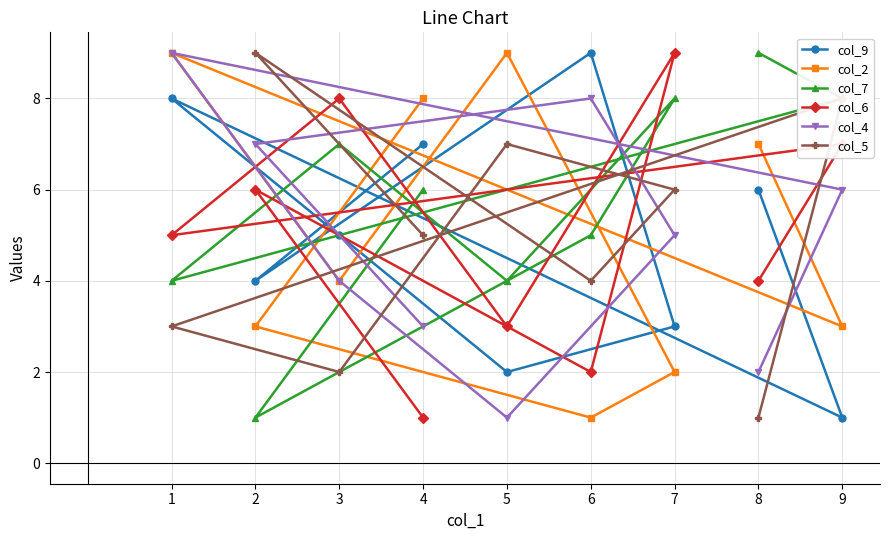

True or false: col_6 has a value of 5 at 1.

True